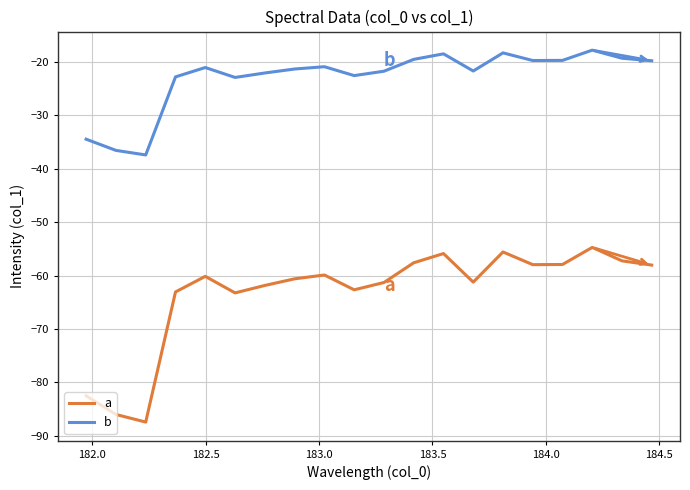

List the series in order of their peak value, lowest first.

a, b